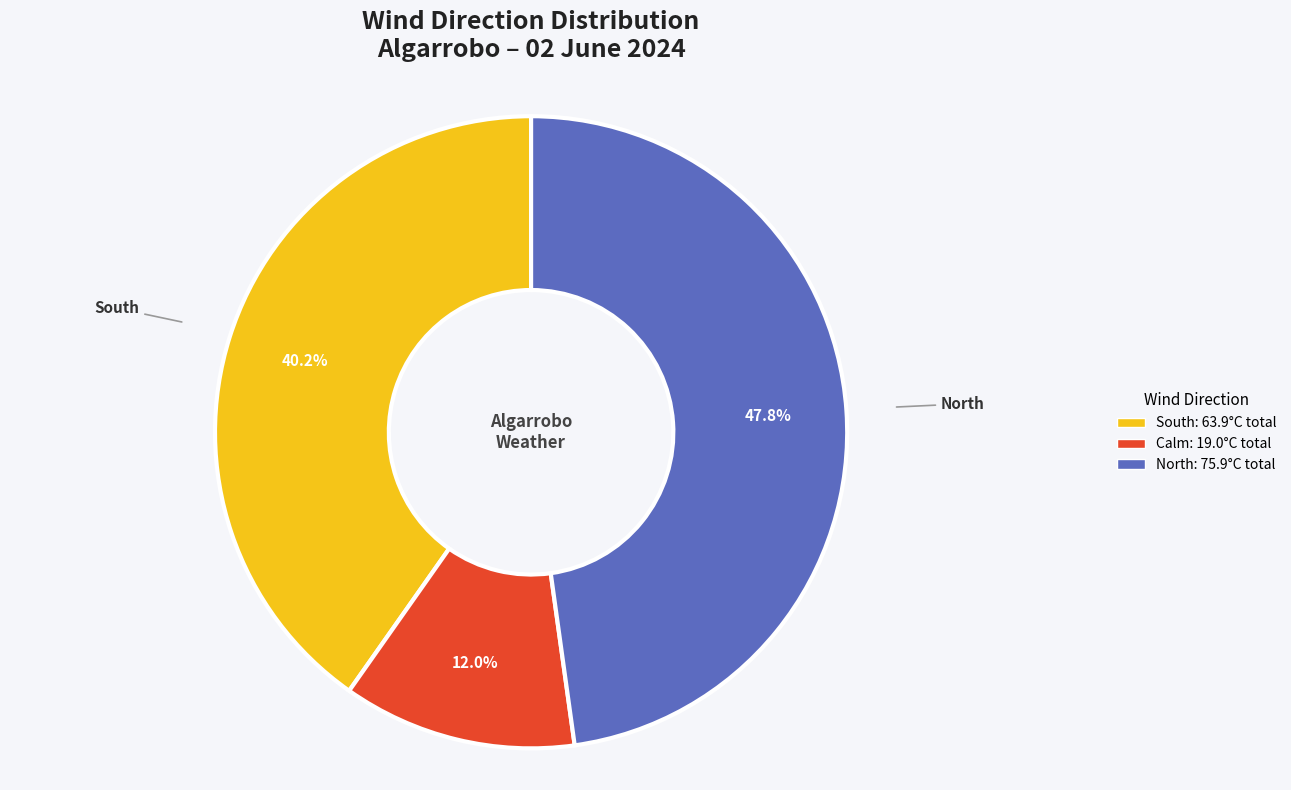

How many slices are in this pie chart?

3